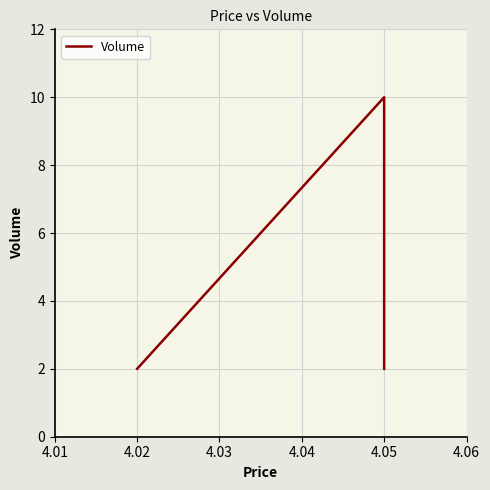

What is the greatest value displayed?

10